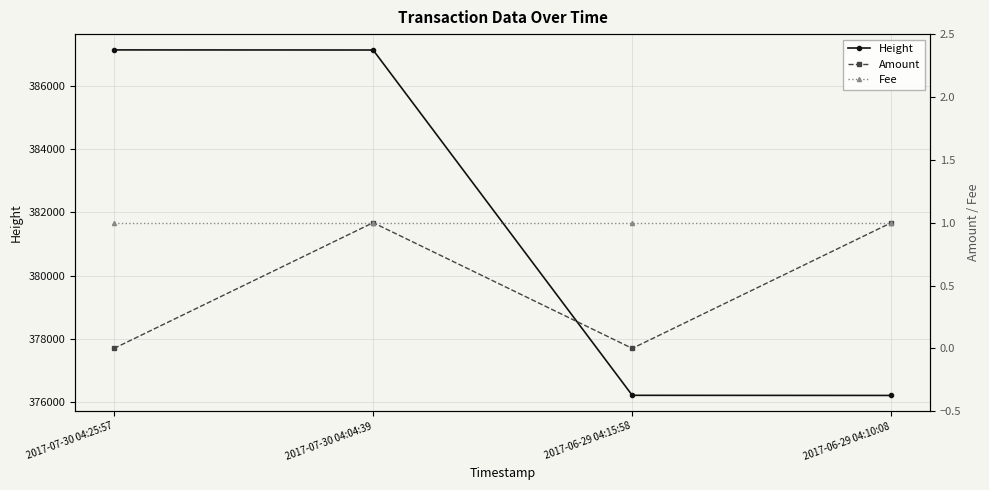

True or false: Height and Fee cross at least once.

False